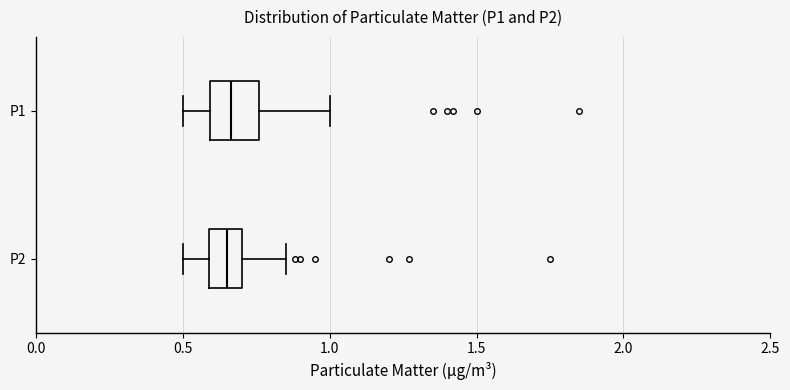

Which box is the widest, from its left edge to its right edge?

P1